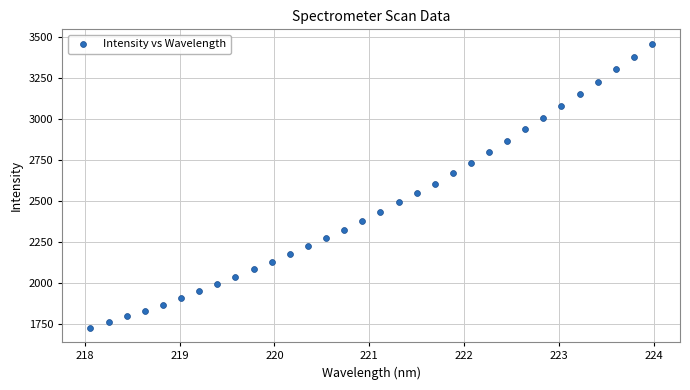

What is the range of X values (max minus min)?

5.9